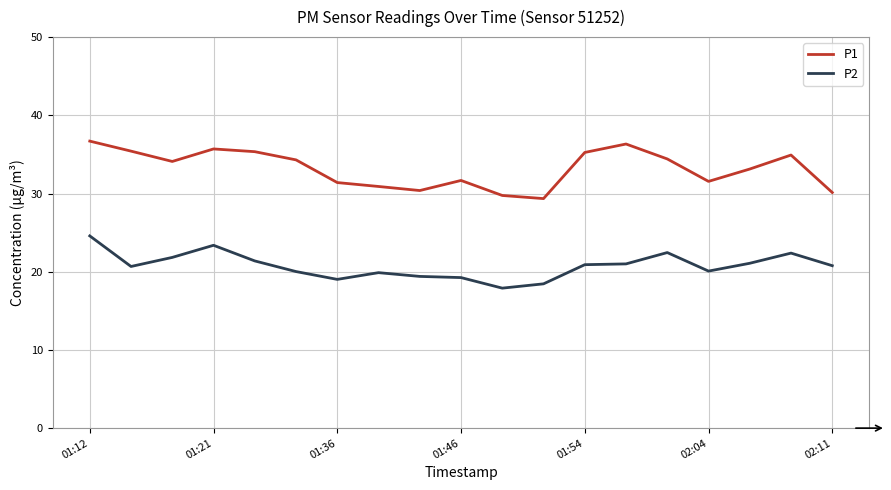

Which series has the widest spread of values?

P1